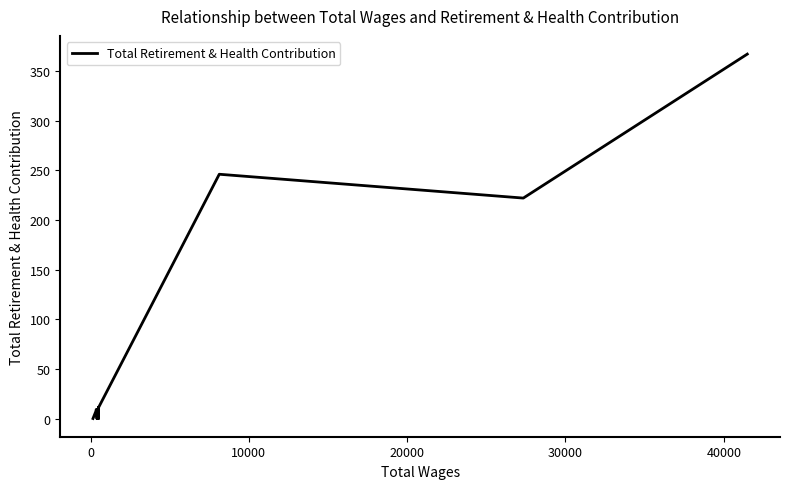

How many lines are shown in the chart?

1